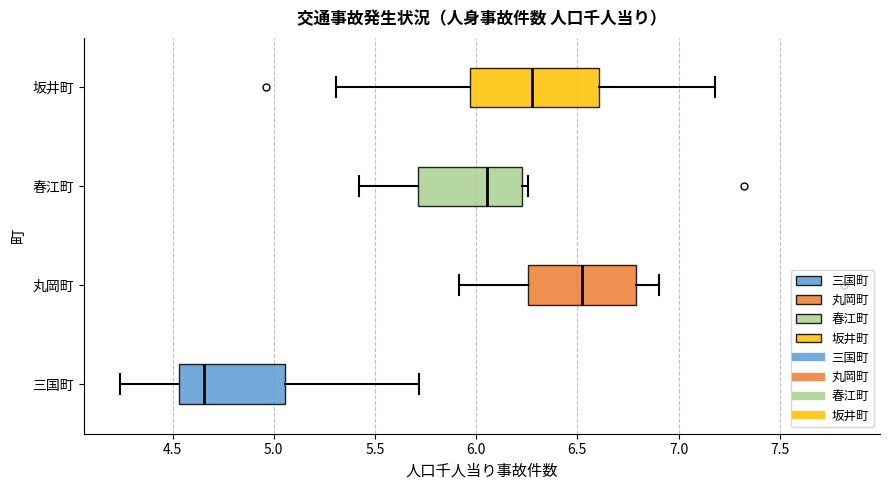

Reading bottom to top, read every box against the x-axis: the position of its median line, the range the box covers, and the ends of its whiskers. The values are not printed on the chart, so give them approximately, as read against the axis.

三国町: median 4.65, box 4.55 to 5.05, whiskers 4.25 to 5.70
丸岡町: median 6.50, box 6.25 to 6.80, whiskers 5.90 to 6.90
春江町: median 6.05, box 5.70 to 6.25, whiskers 5.40 to 6.25 (just right of the box's right edge)
坂井町: median 6.25, box 5.95 to 6.60, whiskers 5.30 to 7.20